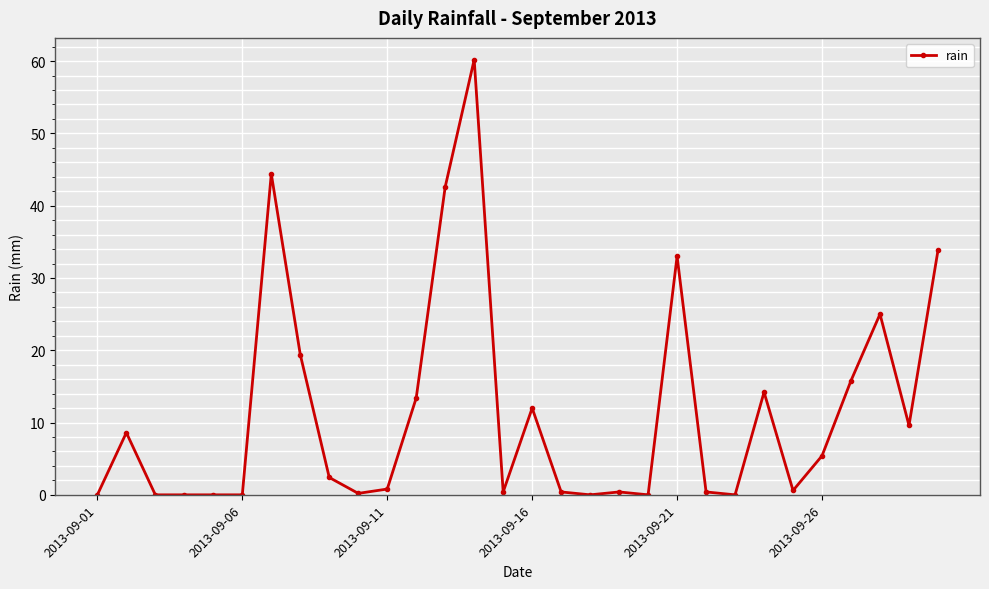

What is the maximum value shown in the chart?

60.2